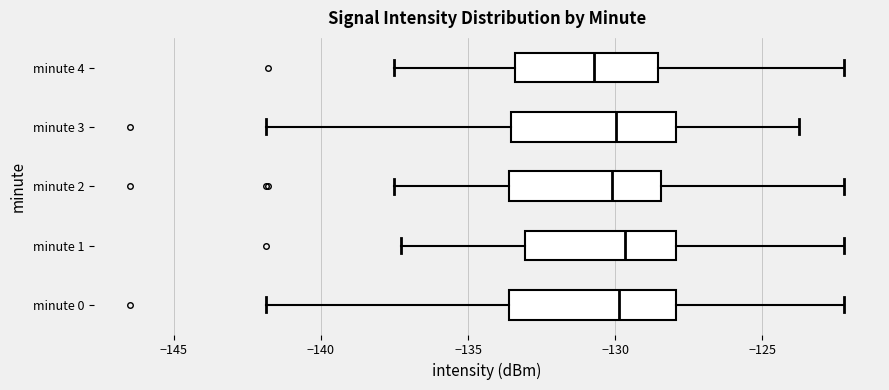

Where does the left whisker of the box for minute 4 end on the x-axis? The values are not printed on the chart, so give them approximately, as read against the axis.

-137.5